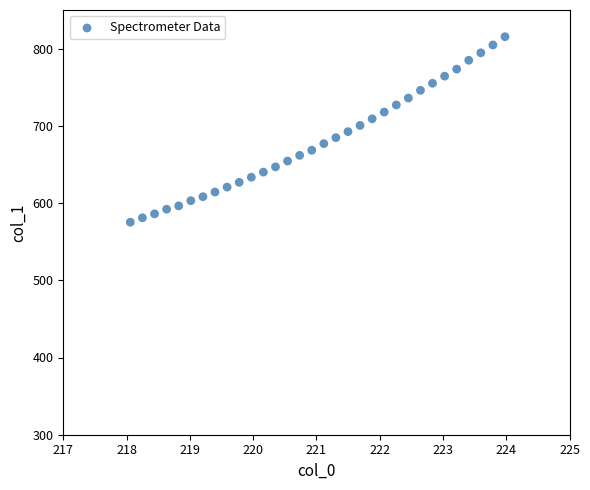

What is the range of Y values (max minus min)?

240.2